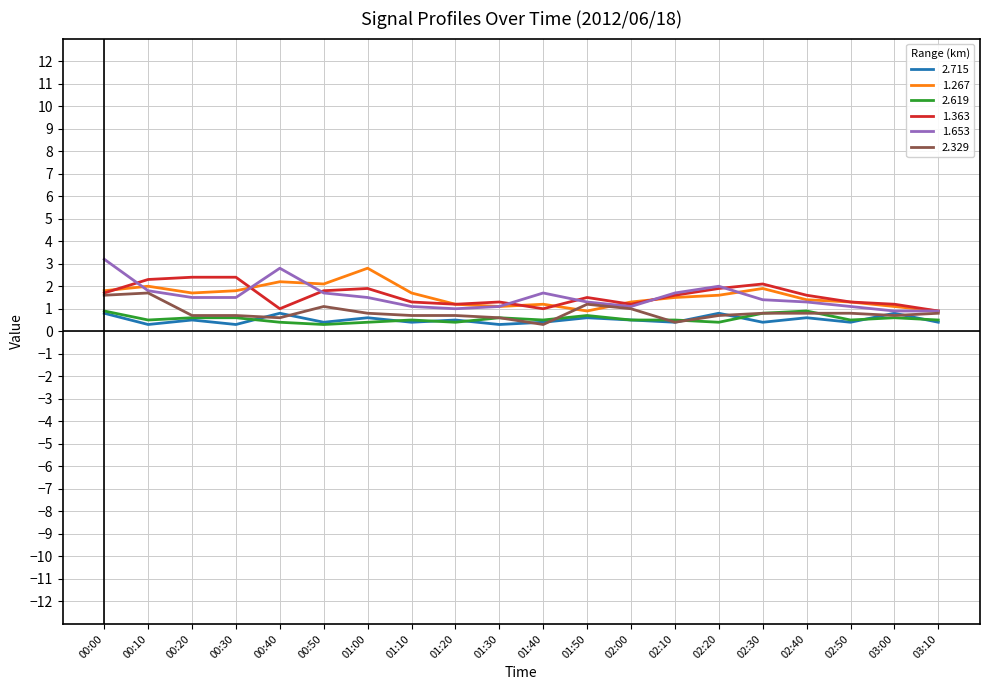

Is it true that 1.653 equals 0.4 at 00:10?

False